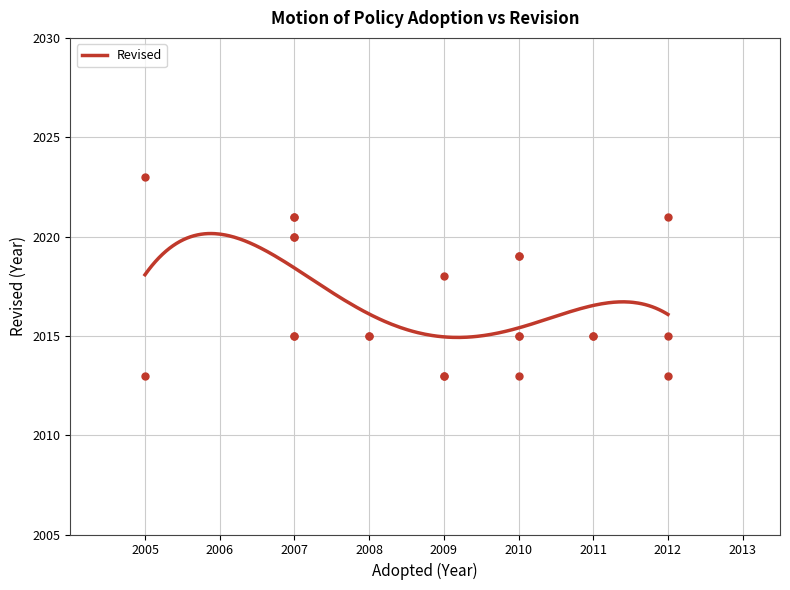

At which category does the chart reach its minimum across all series?

2005